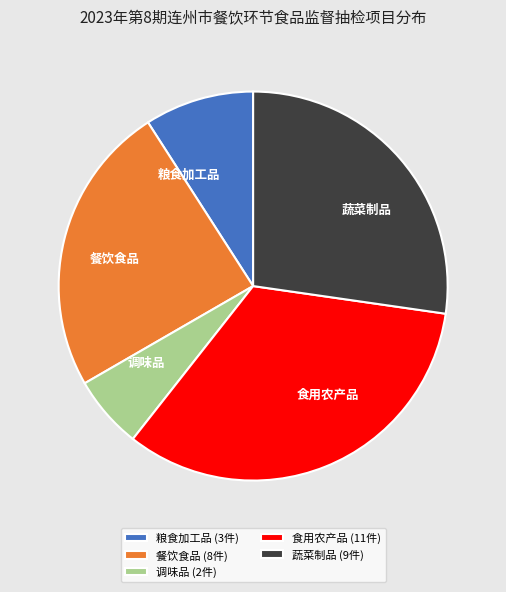

Is the sum of 食用农产品 and 餐饮食品 greater than half?

Yes